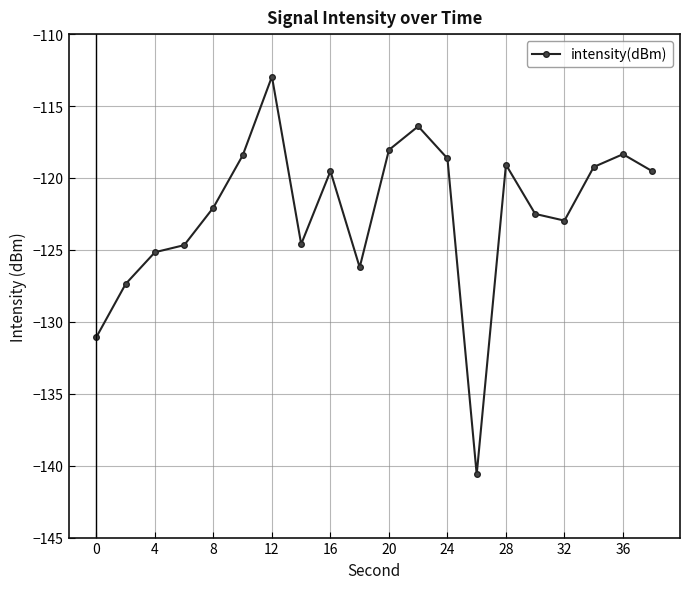

What is the maximum value shown in the chart?

-113.0